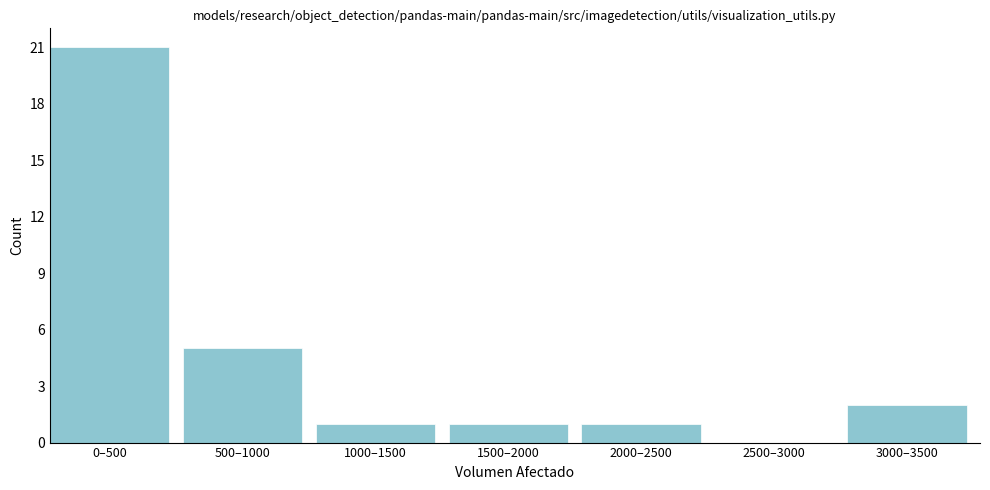

Reading right to left, transcribe all the data shown in this chart.

3000–3500=2	2500–3000=0	2000–2500=1	1500–2000=1	1000–1500=1	500–1000=5	0–500=21